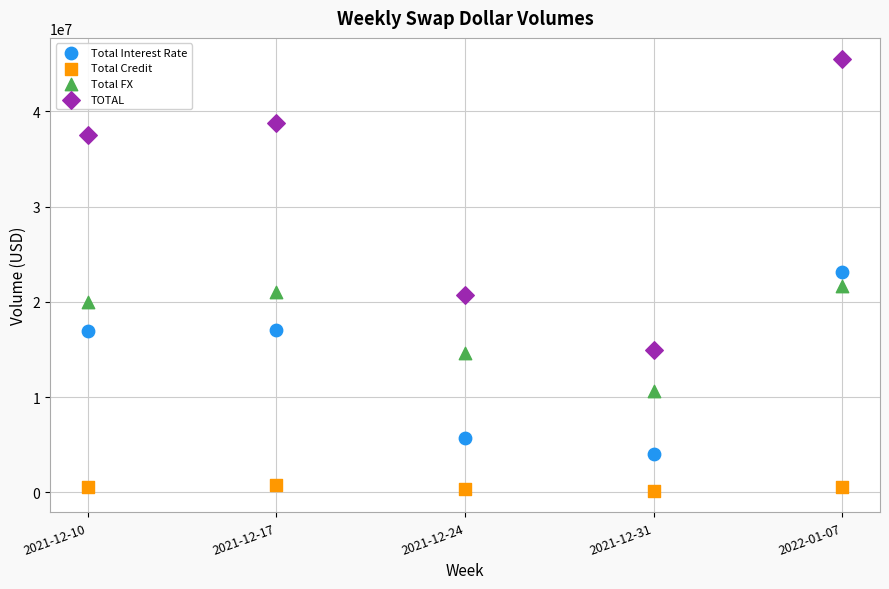

What are all the series names shown in the legend?

Total Interest Rate, Total Credit, Total FX, TOTAL